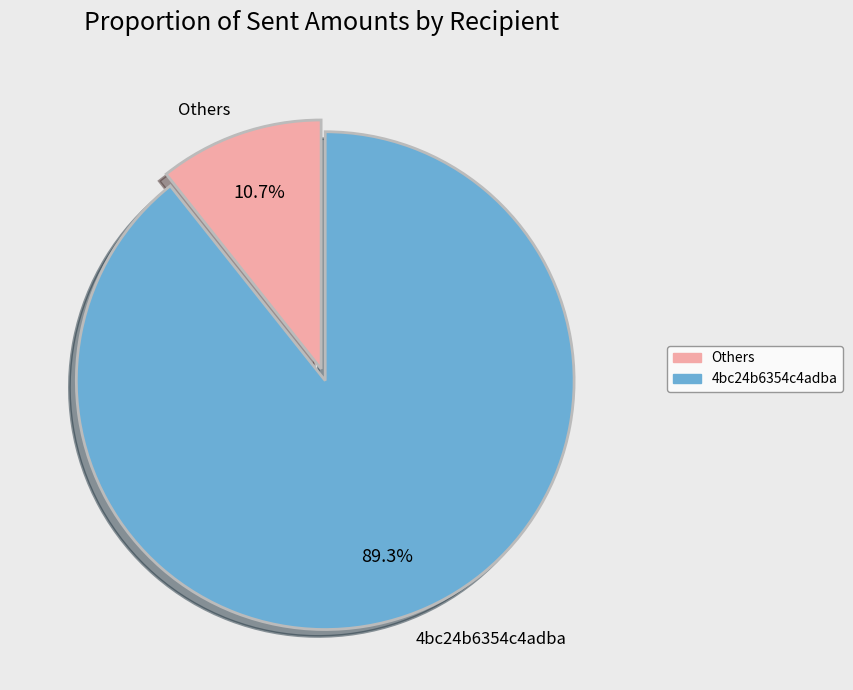

To the nearest percent, what portion does 4bc24b6354c4adba represent?

89%